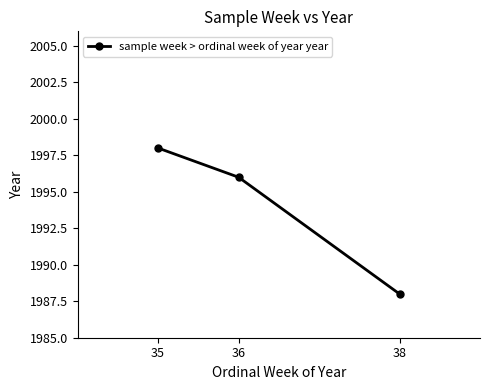

Reading right to left, transcribe all the data shown in this chart.

38=1988	36=1996	35=1998